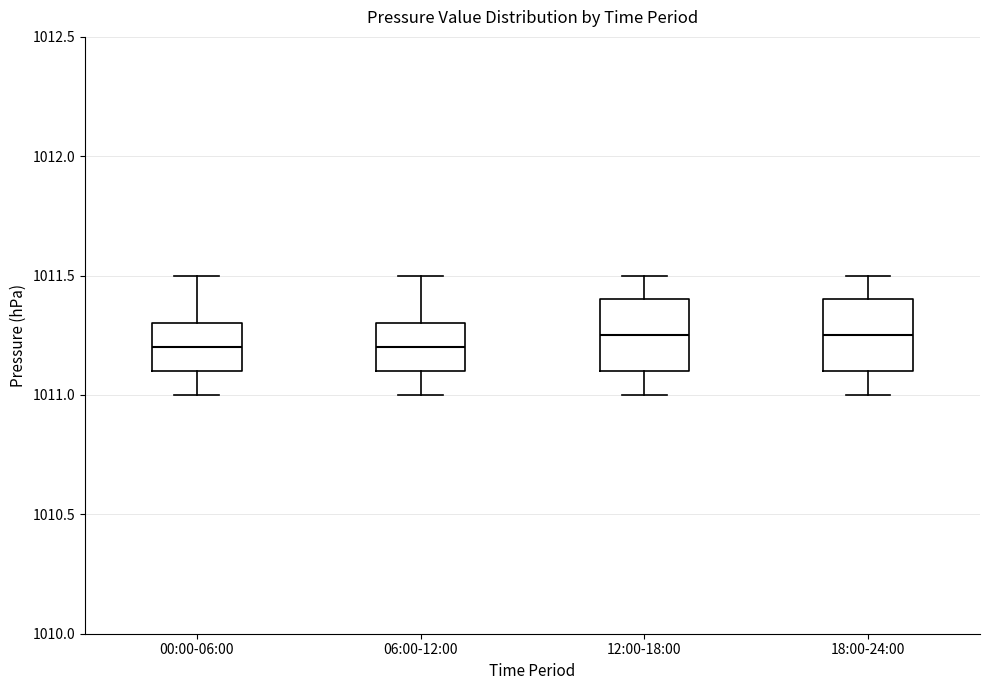

Reading left to right, read every box against the y-axis: the position of its median line, the range the box covers, and the ends of its whiskers. The values are not printed on the chart, so give them approximately, as read against the axis.

00:00-06:00: median 1011.20, box 1011.10 to 1011.30, whiskers 1011.00 to 1011.50
06:00-12:00: median 1011.20, box 1011.10 to 1011.30, whiskers 1011.00 to 1011.50
12:00-18:00: median 1011.25, box 1011.10 to 1011.40, whiskers 1011.00 to 1011.50
18:00-24:00: median 1011.25, box 1011.10 to 1011.40, whiskers 1011.00 to 1011.50